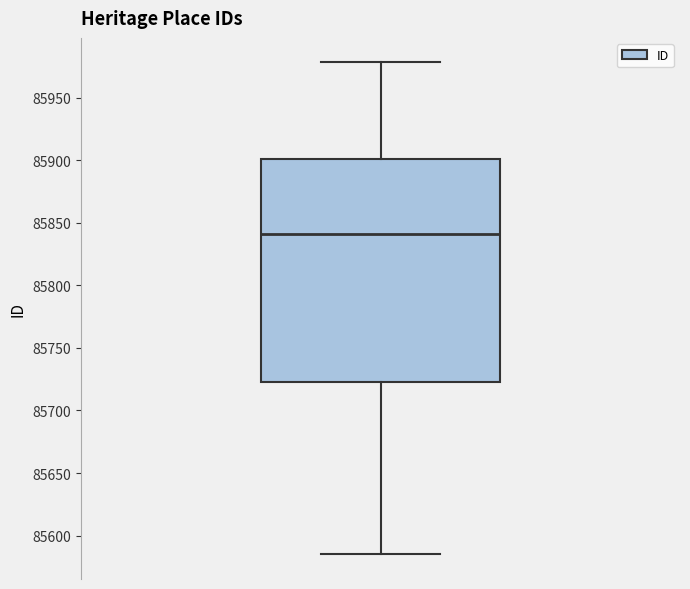

Transcribe this box plot: give where the median line is, the range the box spans, and where the two whiskers end, as read against the y-axis. The values are not printed on the chart, so give them approximately, as read against the axis.

median 85840, box 85725 to 85900, whiskers 85585 to 85980